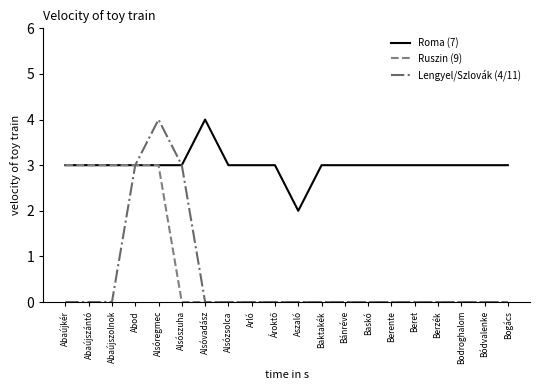

Which series has the largest total across all categories?

Roma (7)